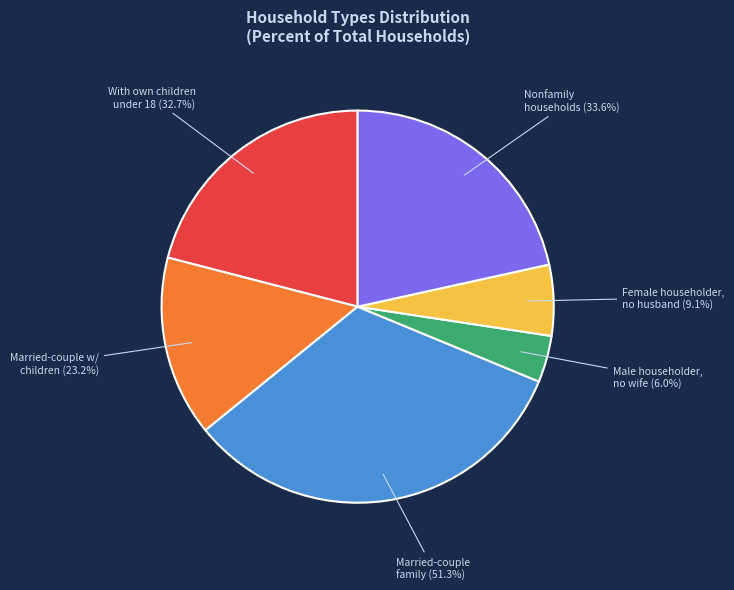

What is the largest slice in the pie chart?

Married-couple family (51.3%)